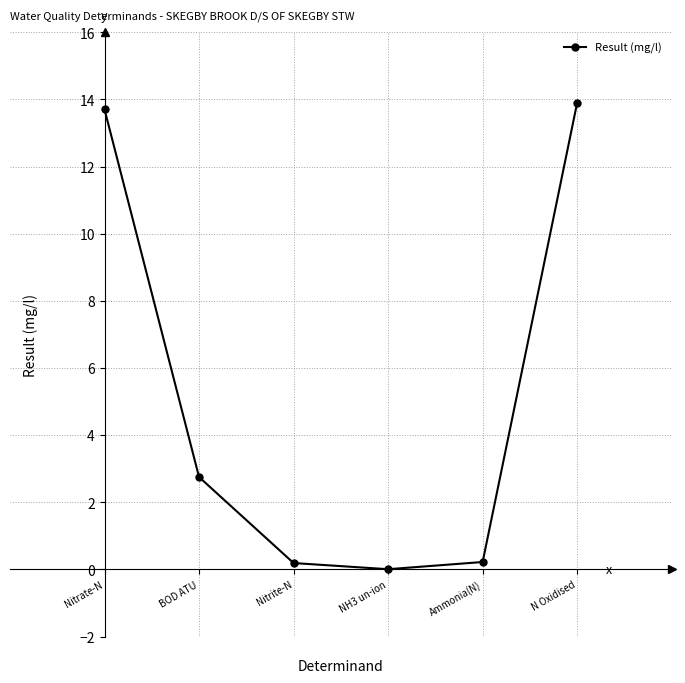

How many lines are shown in the chart?

1